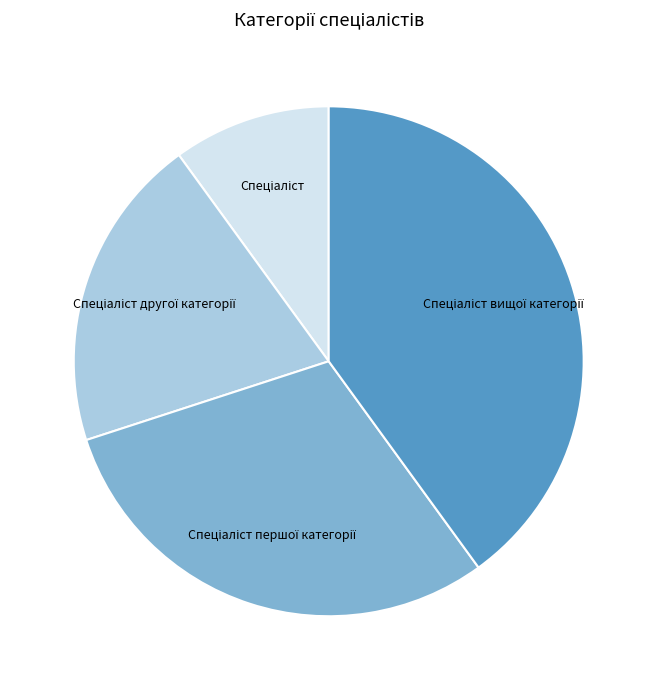

Does any single category account for the majority?

No